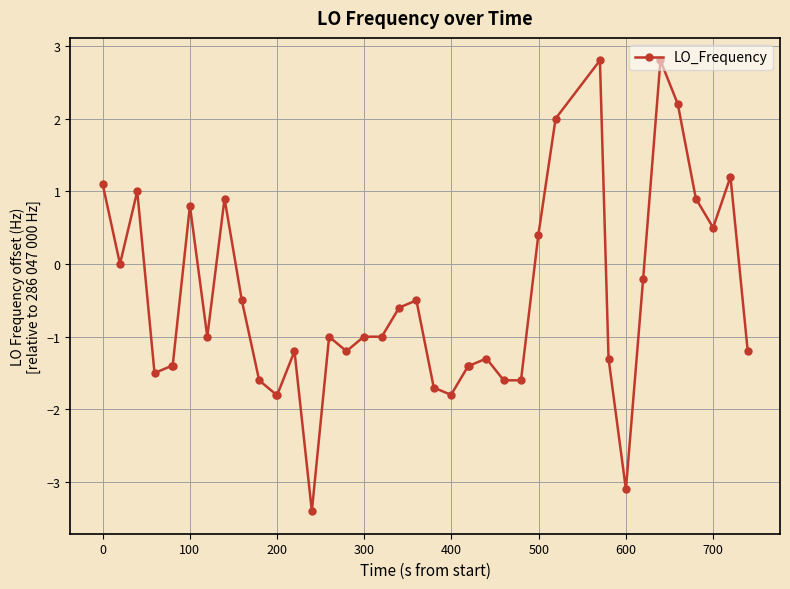

What is the sum of all values?

-20.9